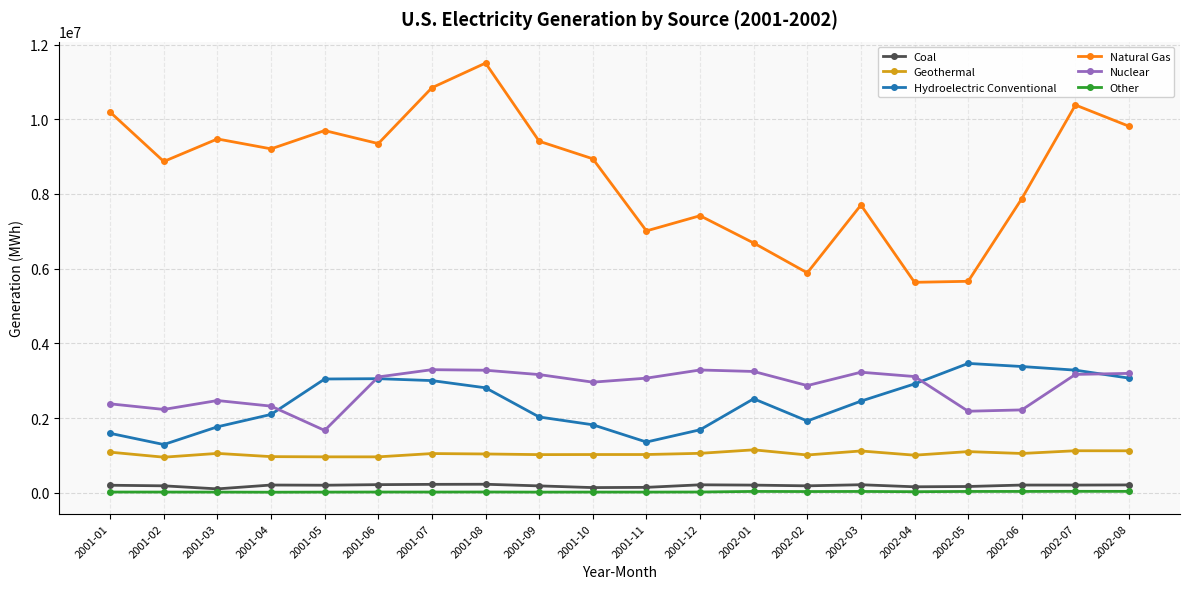

Which series has the largest total across all categories?

Natural Gas